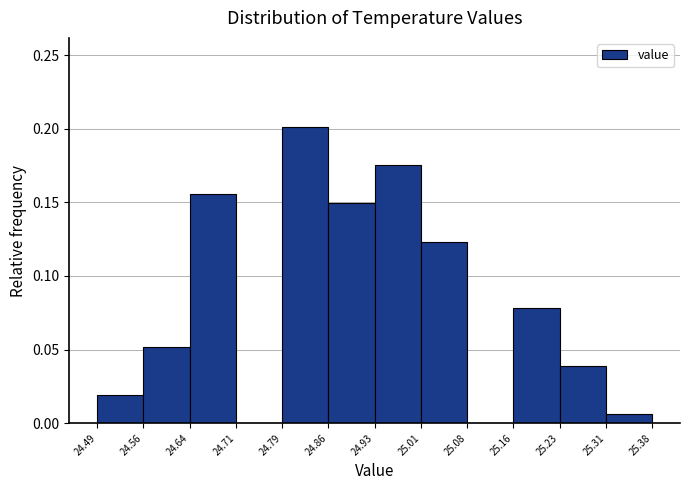

Reading left to right, transcribe this chart: for each bar, give the range it covers on the x-axis and its height. The values are not printed on the chart, so give them approximately, as read against the axis.

24.49 to 24.56: 0.020
24.56 to 24.64: 0.050
24.64 to 24.71: 0.155
24.71 to 24.79: 0
24.79 to 24.86: 0.200
24.86 to 24.93: 0.150
24.93 to 25.01: 0.175
25.01 to 25.08: 0.125
25.08 to 25.16: 0
25.16 to 25.23: 0.080
25.23 to 25.31: 0.040
25.31 to 25.38: 0.005